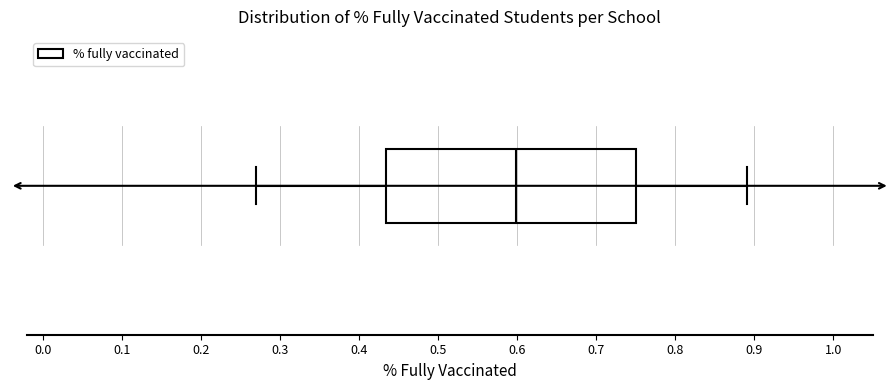

Where does the median line of the box sit on the x-axis? The values are not printed on the chart, so give them approximately, as read against the axis.

0.60